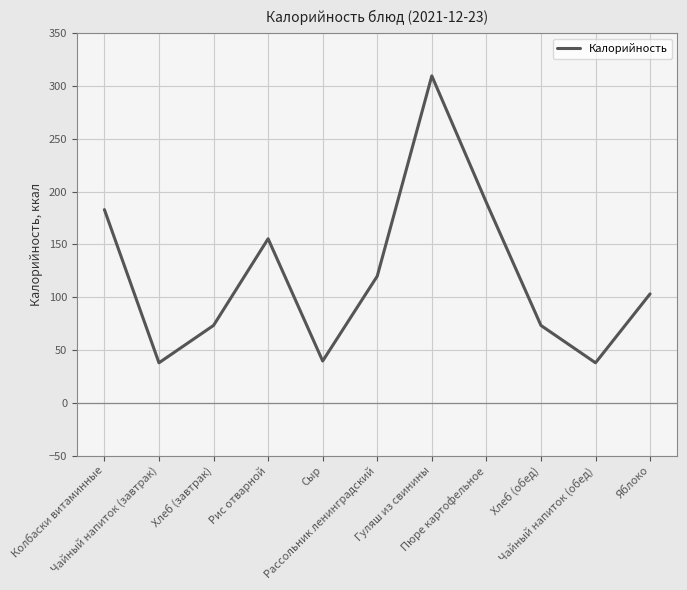

How many interior local valleys (lower than both neighbors) does the data have?

3